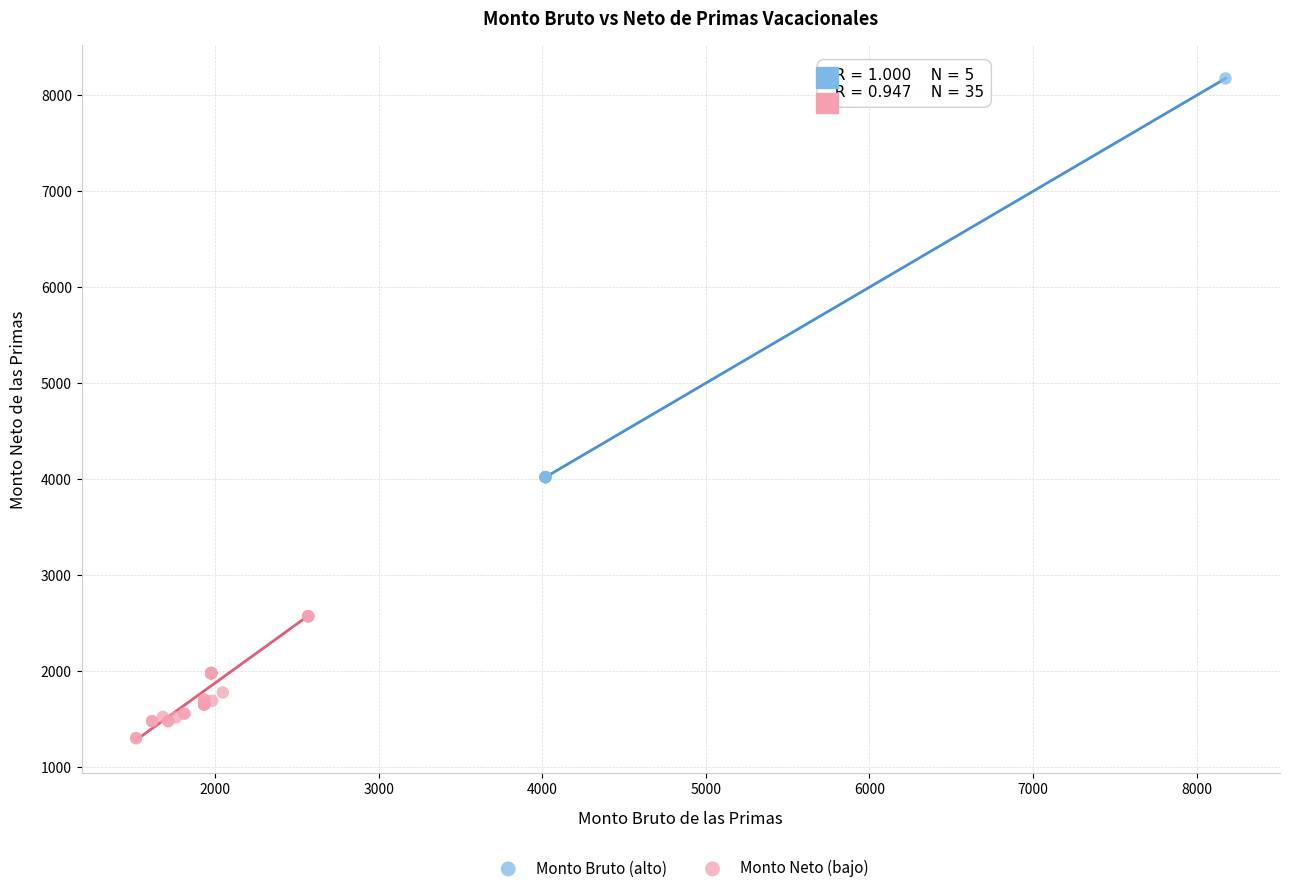

Which series contains the highest Y value?

Monto Bruto (alto)